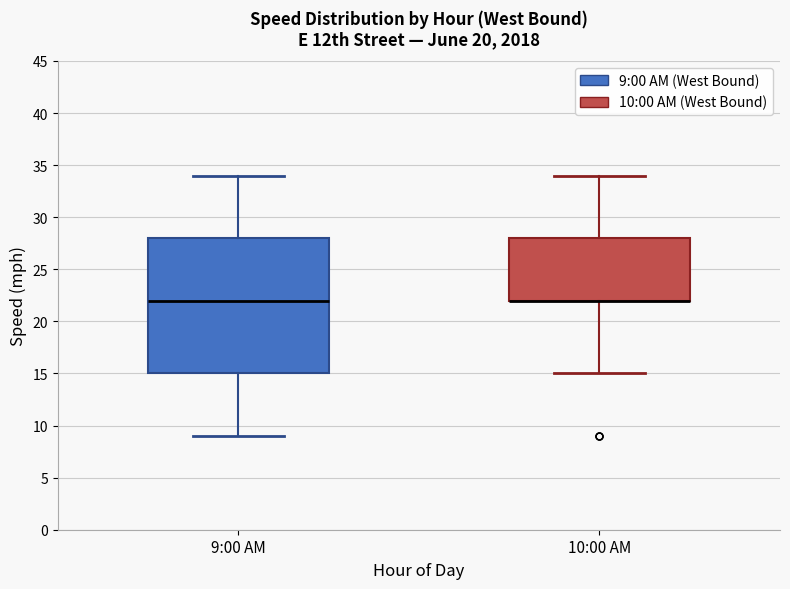

Comparing the boxes themselves (not the whiskers), which one is the tallest?

9:00 AM